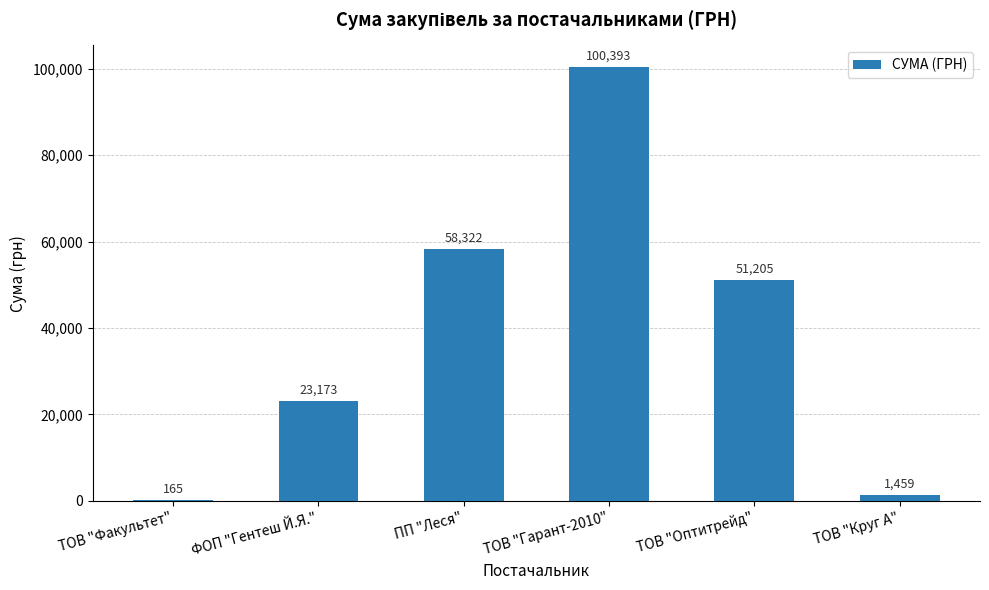

How many data points does each series have?

6